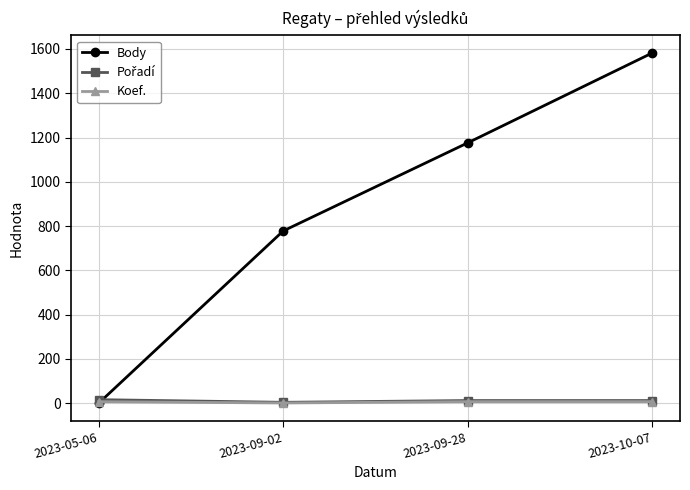

What position from the right is 2023-09-02?

3